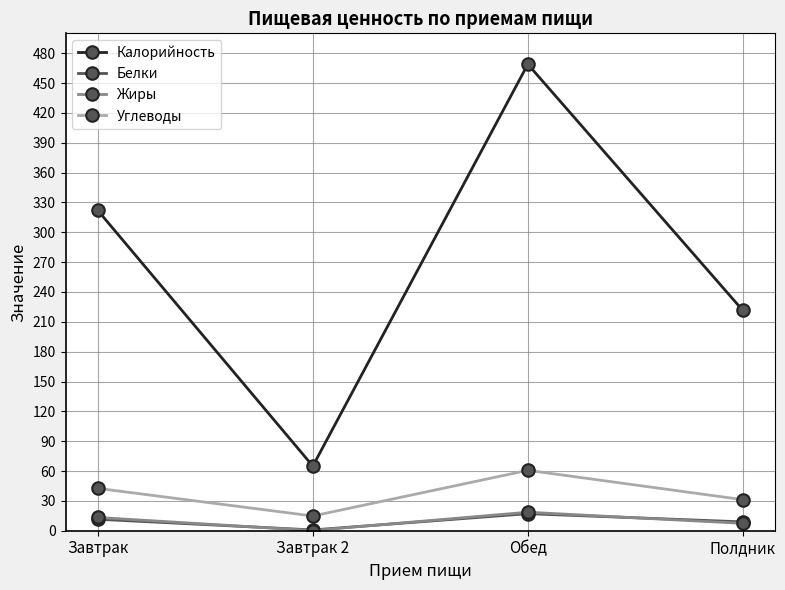

Between Завтрак 2 and Полдник, which series saw the biggest shift?

Калорийность